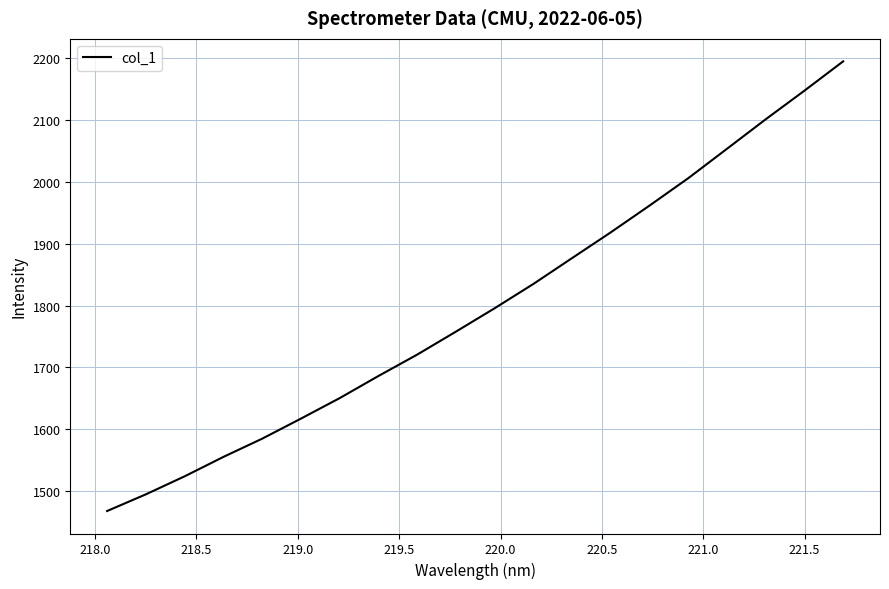

What is the smallest value displayed?

1467.5